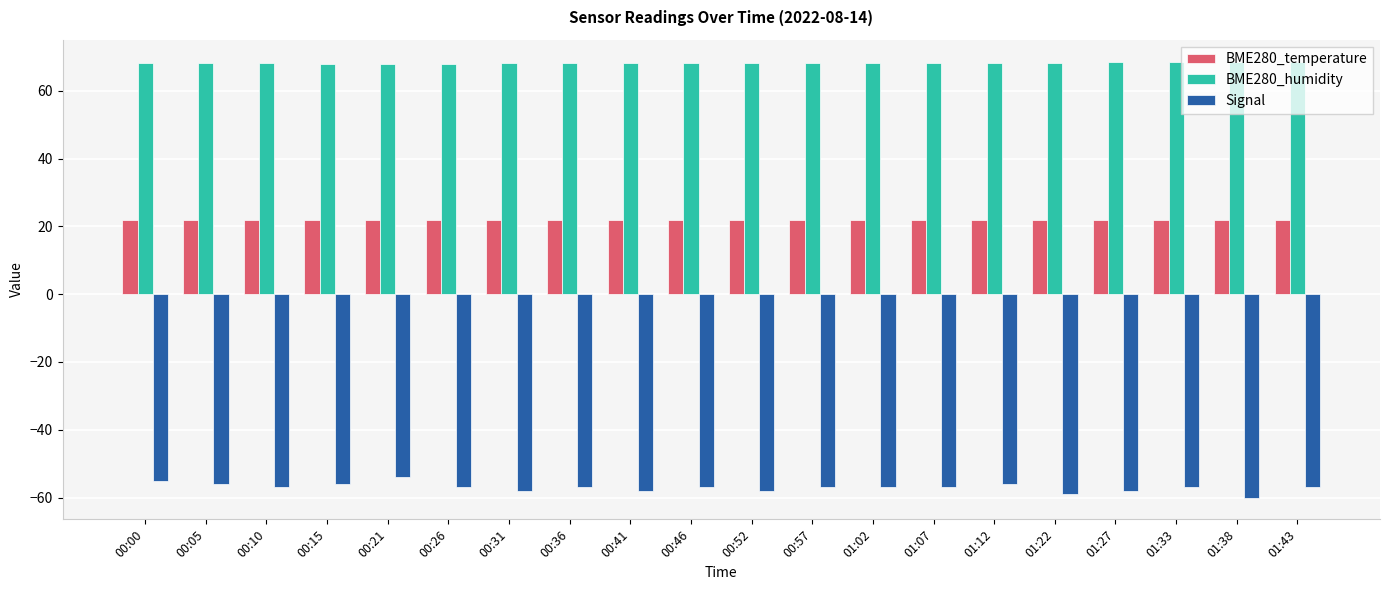

How many distinct data groups are displayed?

3